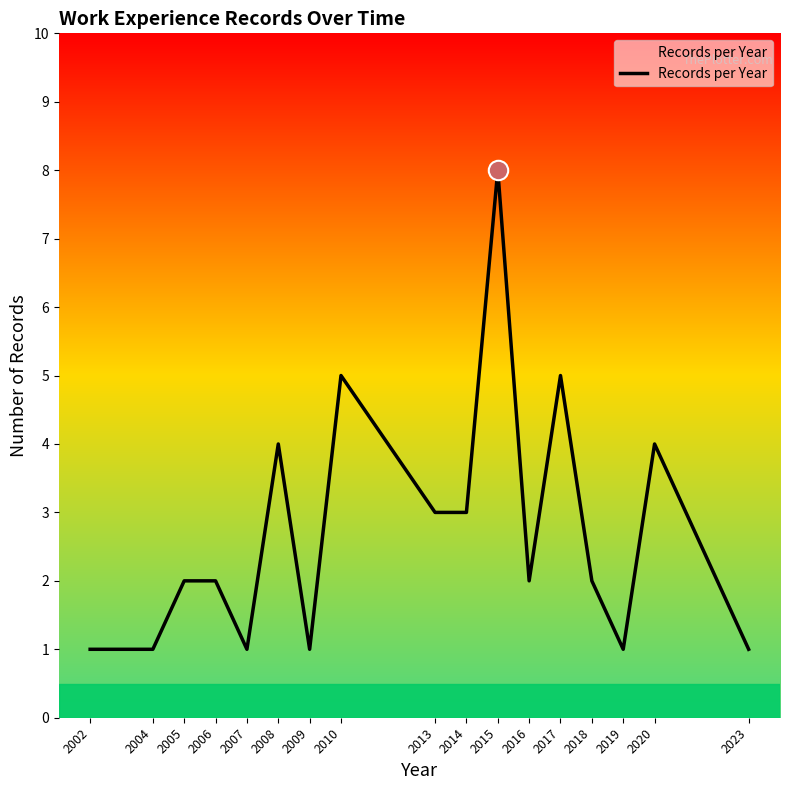

How many lines are shown in the chart?

1